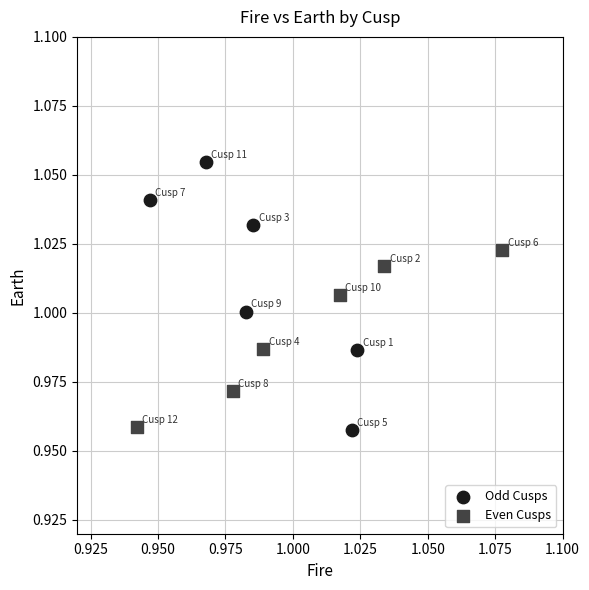

What are all the series names shown in the legend?

Odd Cusps, Even Cusps